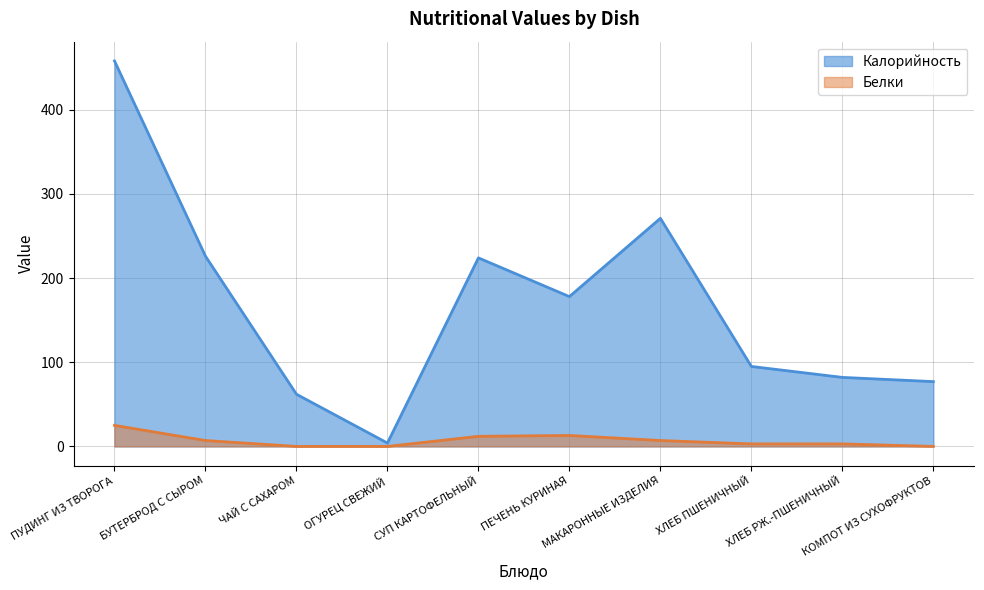

What is the maximum value shown in the chart?

458